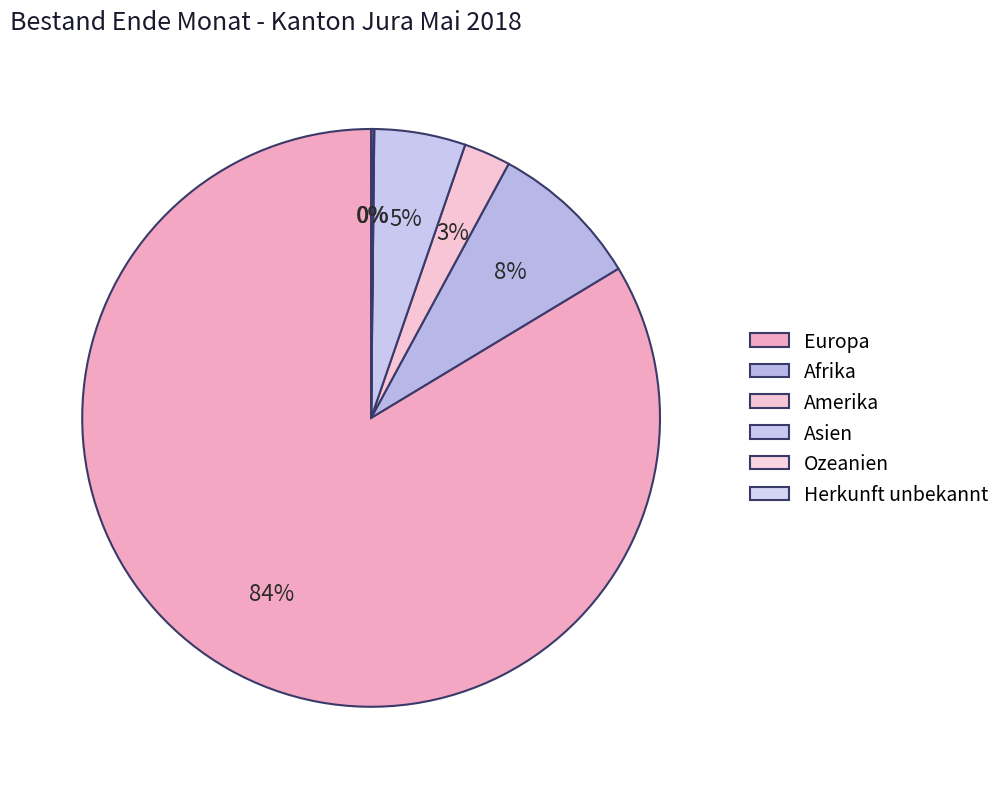

True or false: Afrika accounts for 18% of the total.

False